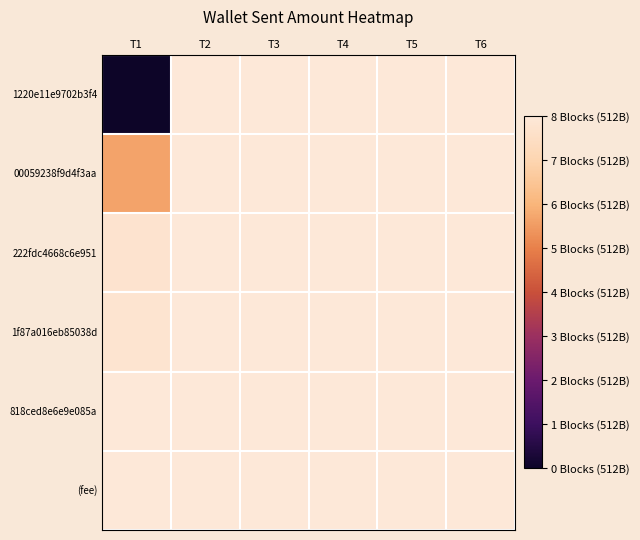

Between T1 and T3, which series saw the biggest shift?

1220e11e9702b3f4